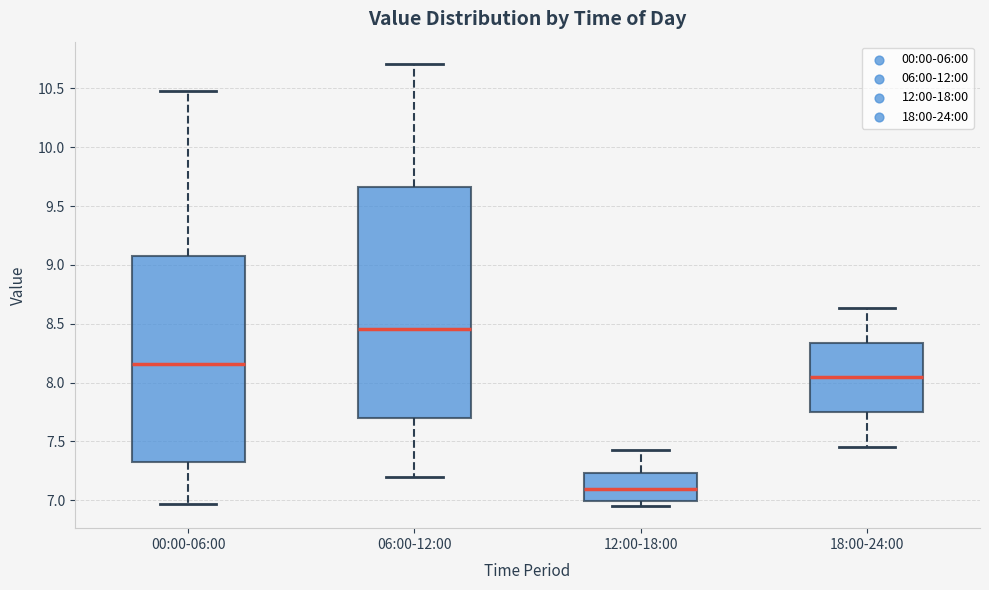

Where is the lower edge of the box for 12:00-18:00 on the y-axis? The values are not printed on the chart, so give them approximately, as read against the axis.

7.00